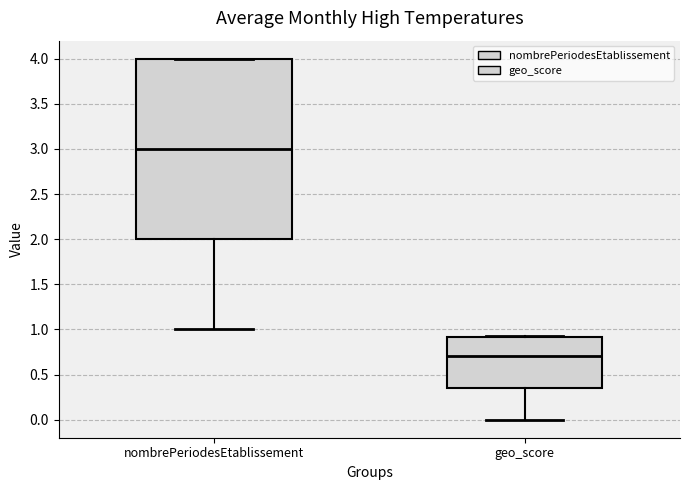

Which box's median line is the highest?

nombrePeriodesEtablissement